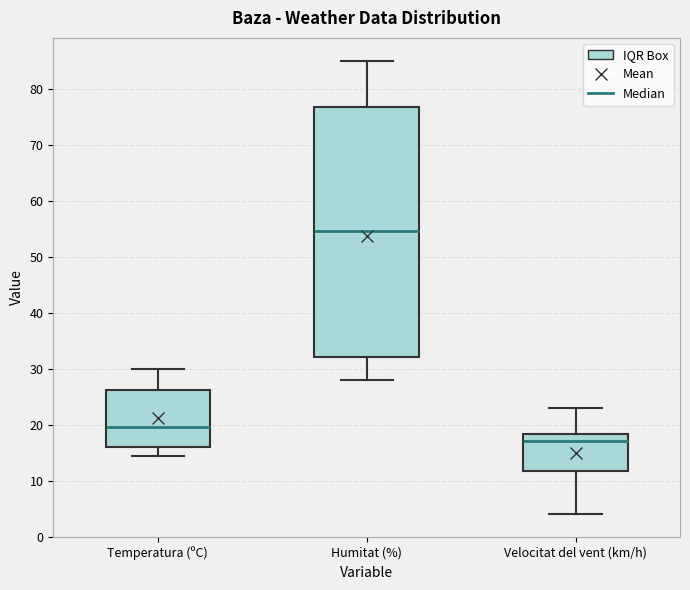

Which box's median line is the highest?

Humitat (%)